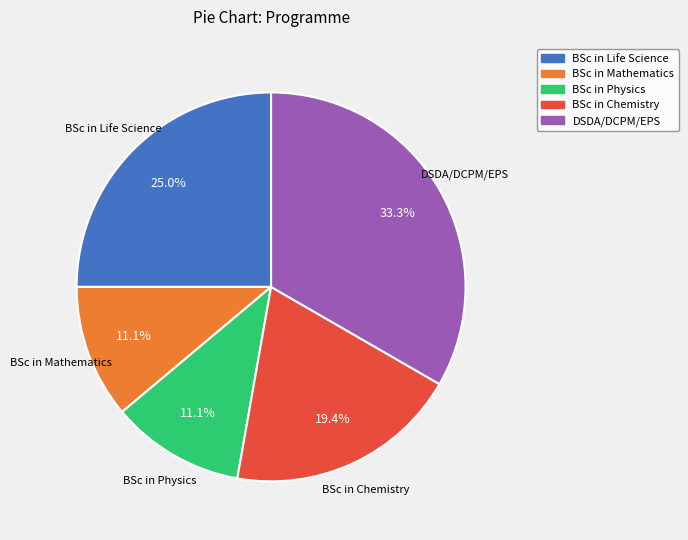

Which category has the biggest portion of the pie?

DSDA/DCPM/EPS